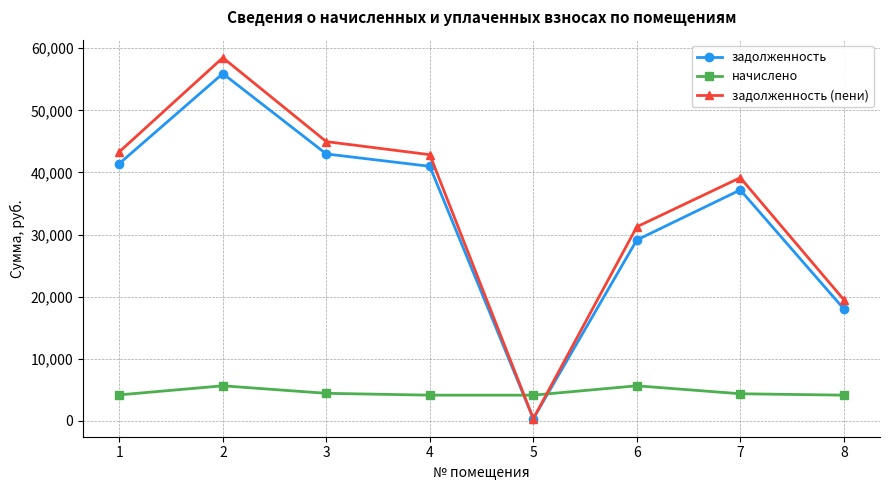

At which category is the sum across all series the highest?

2